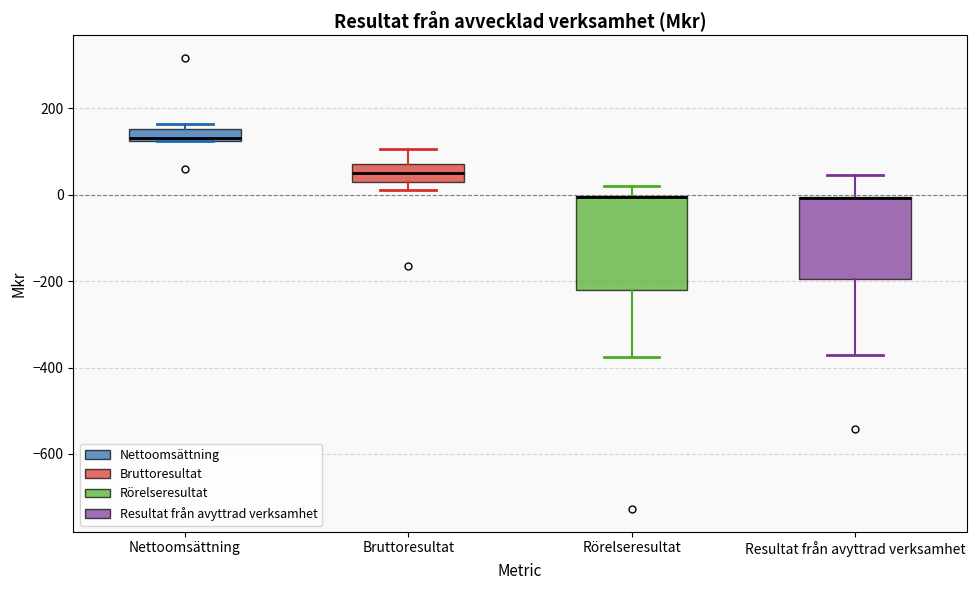

Which box is the tallest, from its lower edge to its upper edge?

Rörelseresultat